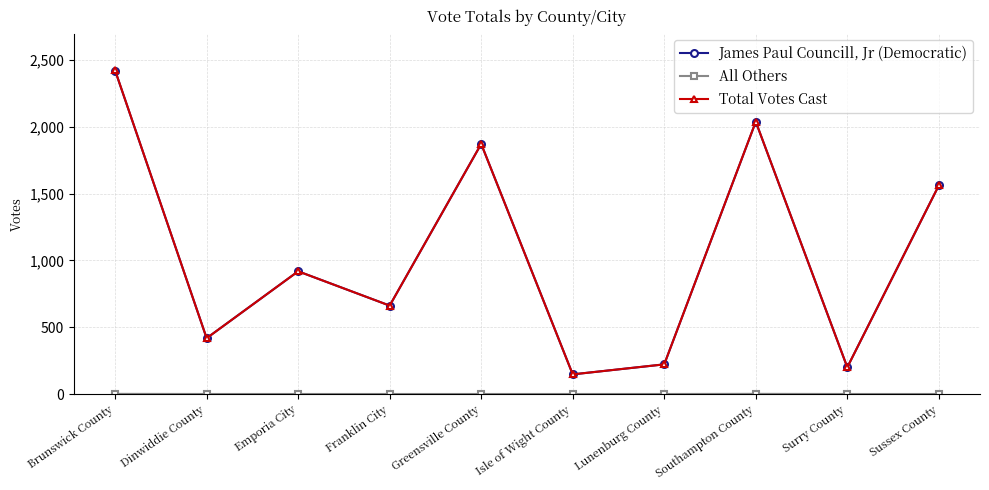

What is the difference between the highest and lowest values at Franklin City?

662